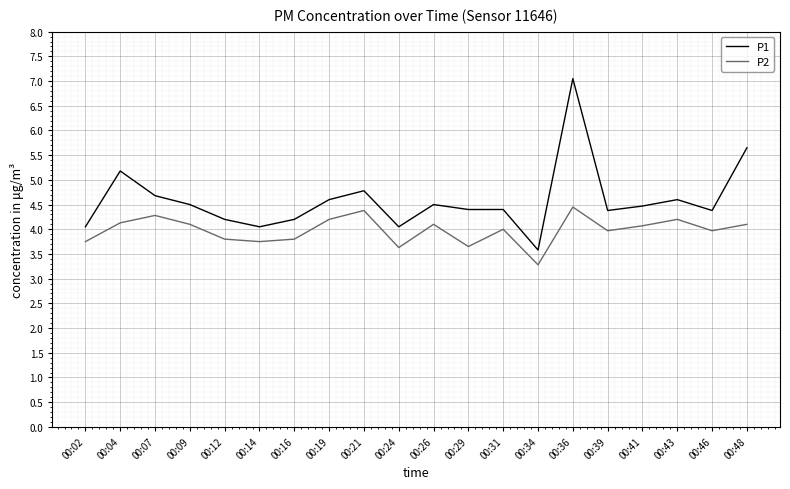

Which category has the lowest value in the P2 series?

00:34